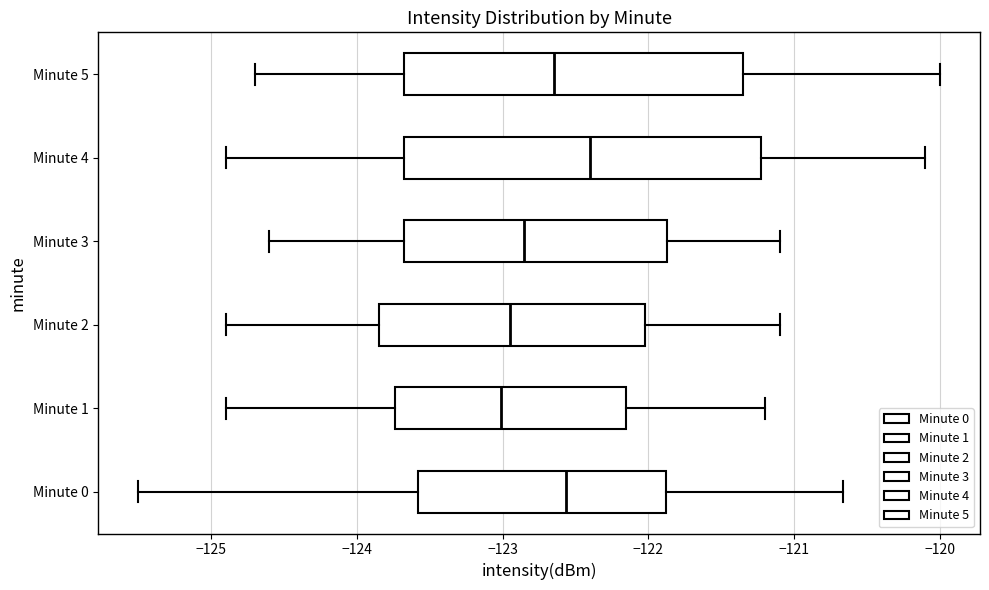

Reading bottom to top, read every box against the x-axis: the position of its median line, the range the box covers, and the ends of its whiskers. The values are not printed on the chart, so give them approximately, as read against the axis.

Minute 0: median -122.6, box -123.6 to -121.9, whiskers -125.5 to -120.7
Minute 1: median -123.0, box -123.7 to -122.2, whiskers -124.9 to -121.2
Minute 2: median -122.9, box -123.8 to -122.0, whiskers -124.9 to -121.1
Minute 3: median -122.8, box -123.7 to -121.9, whiskers -124.6 to -121.1
Minute 4: median -122.4, box -123.7 to -121.2, whiskers -124.9 to -120.1
Minute 5: median -122.6, box -123.7 to -121.3, whiskers -124.7 to -120.0